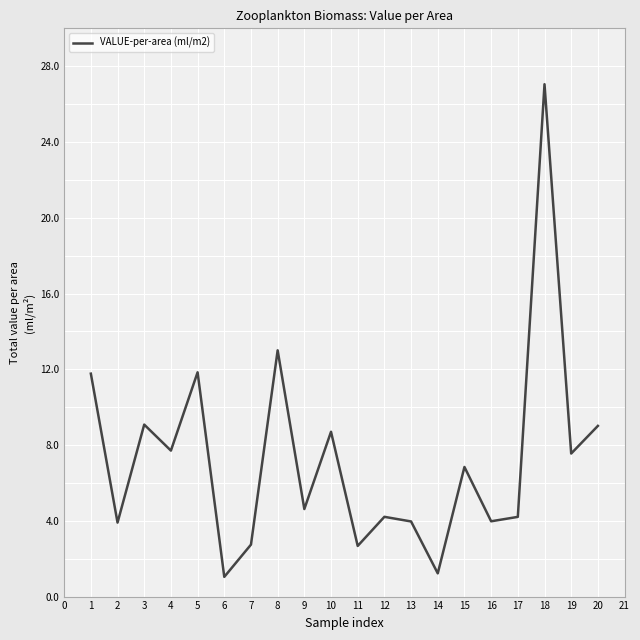

Which has a higher value, 15 or 10?

10